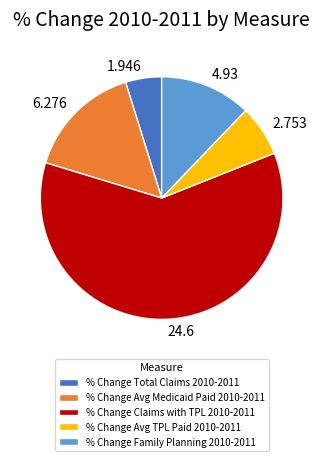

Does 2.753 account for over 50% of the chart?

No